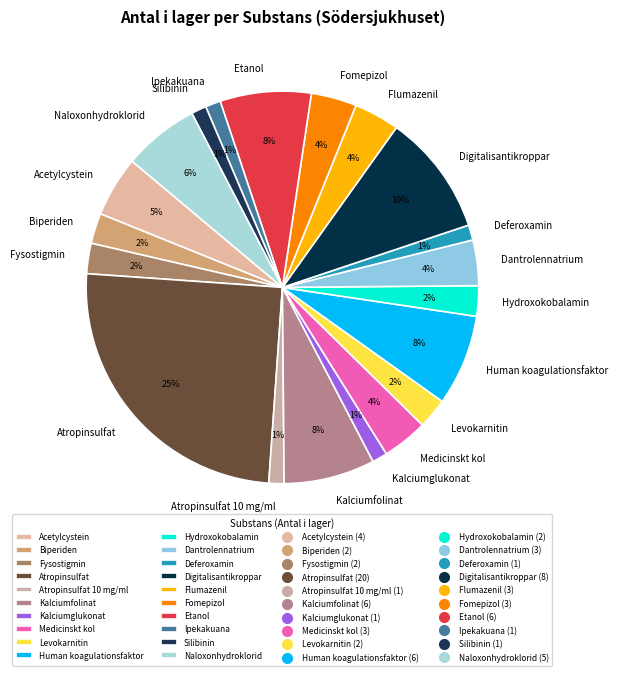

To the nearest percent, what is the difference between the Digitalisantikroppar and Atropinsulfat slice percentages?

15%